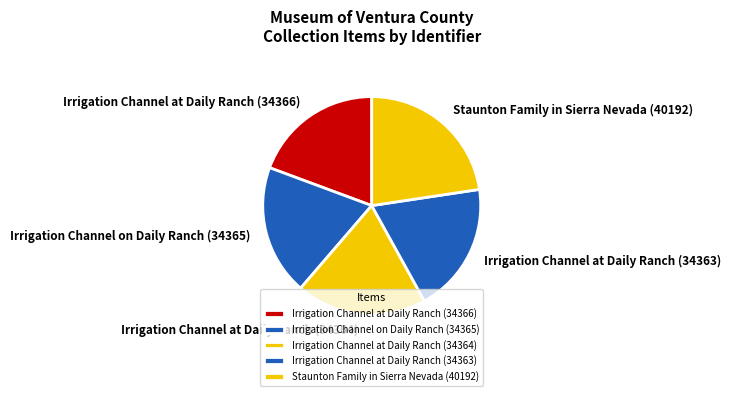

How many slices are in this pie chart?

5